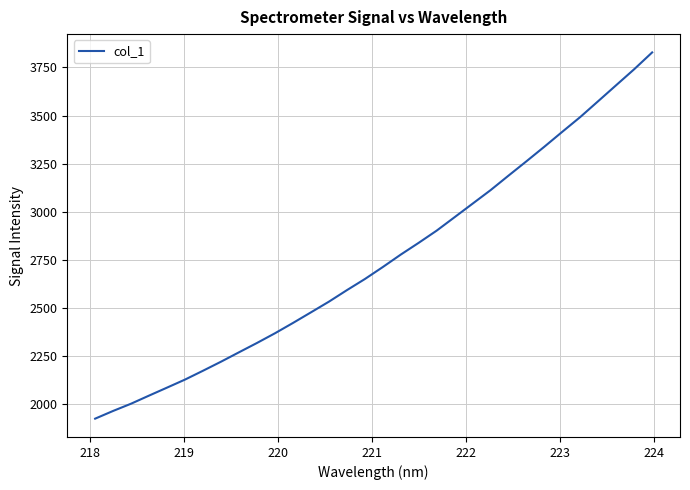

What is the smallest value displayed?

1926.4